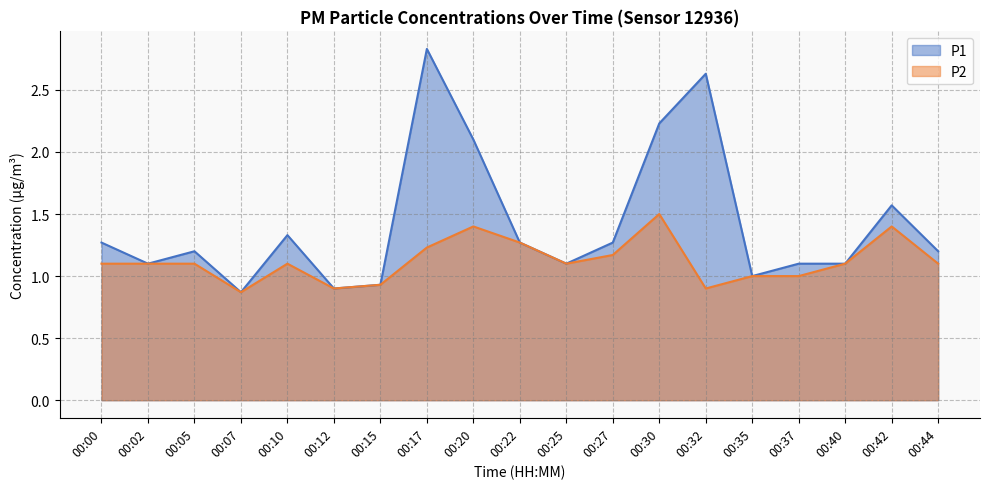

What is the sum of all P1 values?

27.0